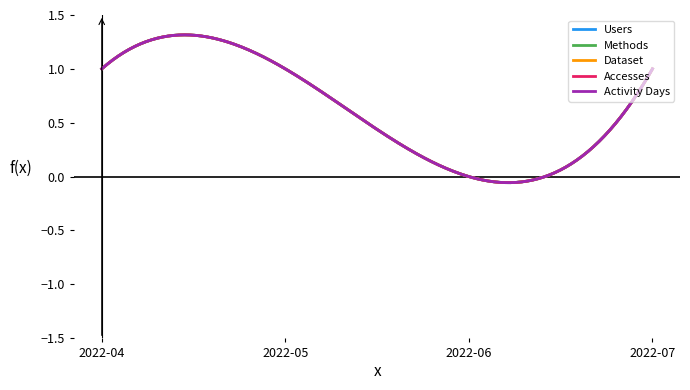

True or false: Activity Days and Dataset cross at least once.

False